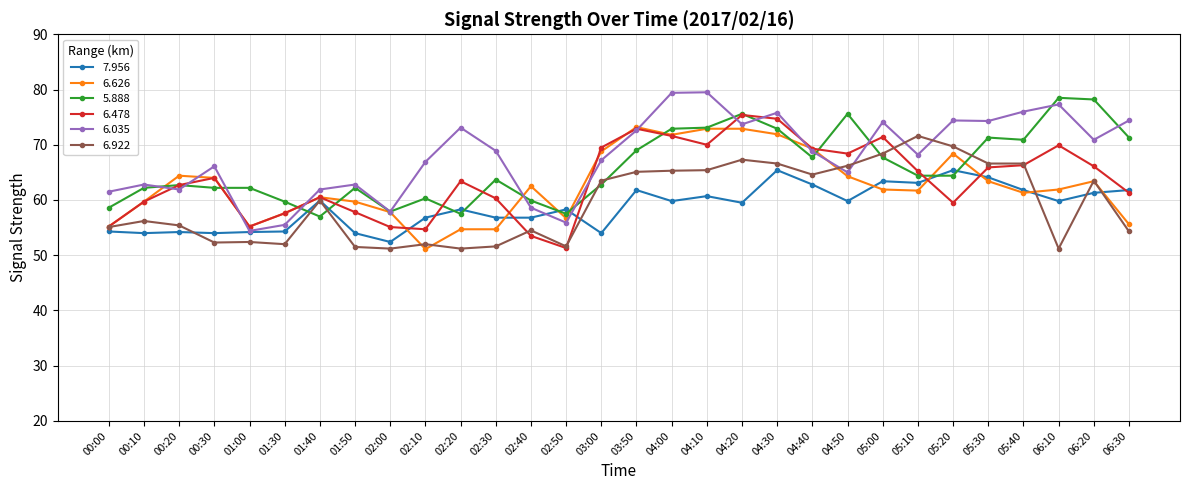

At which label does 6.922 reach its peak?

05:10